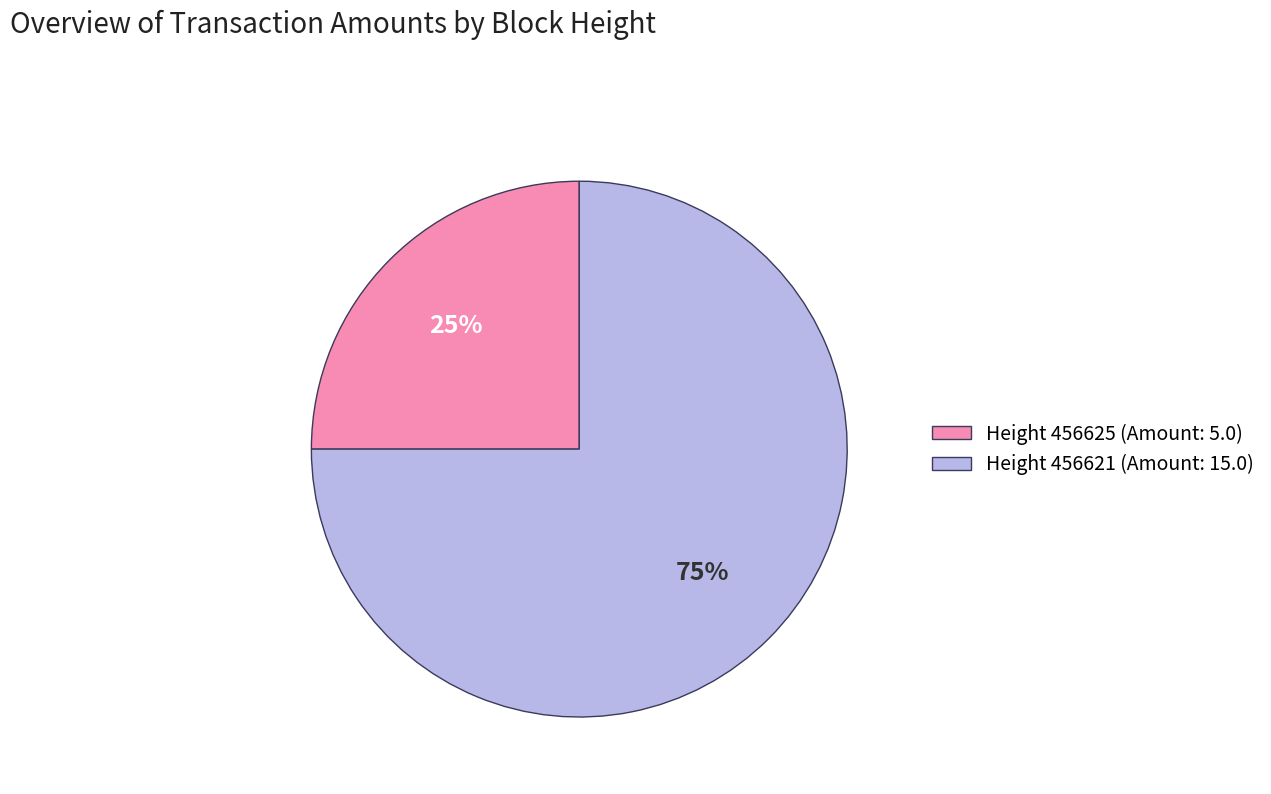

Combined, do Height 456621 (Amount: 15.0) and Height 456625 (Amount: 5.0) account for over 50%?

Yes